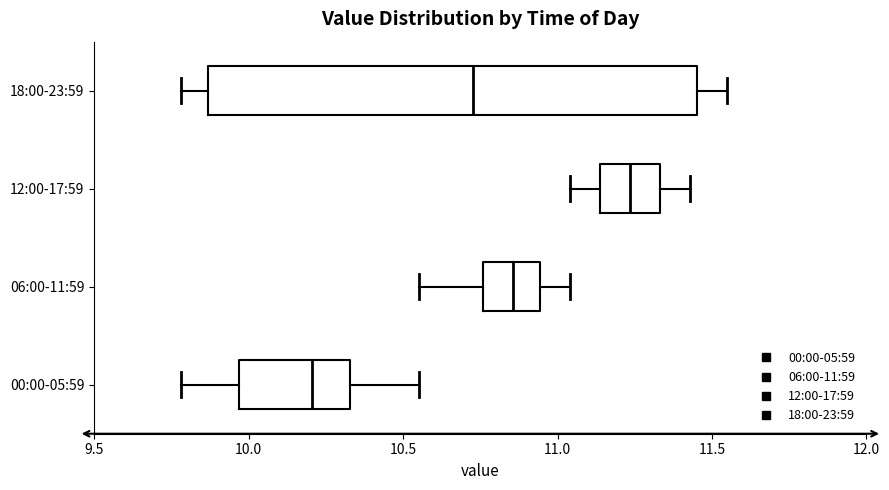

Reading bottom to top, read every box against the x-axis: the position of its median line, the range the box covers, and the ends of its whiskers. The values are not printed on the chart, so give them approximately, as read against the axis.

00:00-05:59: median 10.20, box 9.95 to 10.35, whiskers 9.80 to 10.55
06:00-11:59: median 10.85, box 10.75 to 10.95, whiskers 10.55 to 11.05
12:00-17:59: median 11.25, box 11.15 to 11.35, whiskers 11.05 to 11.45
18:00-23:59: median 10.75, box 9.85 to 11.45, whiskers 9.80 to 11.55